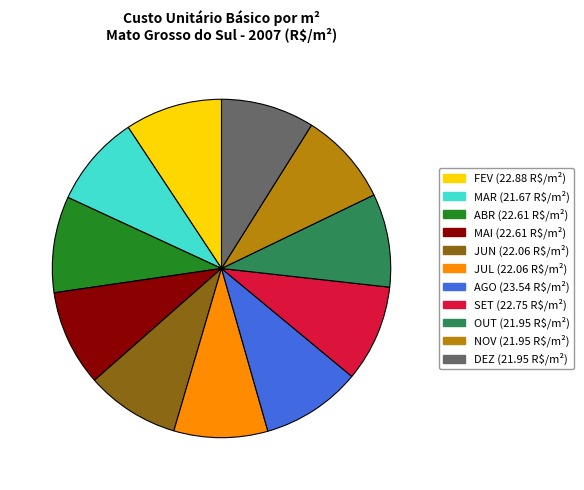

What is the ratio of the value at MAR to the value at DEZ?

1.0